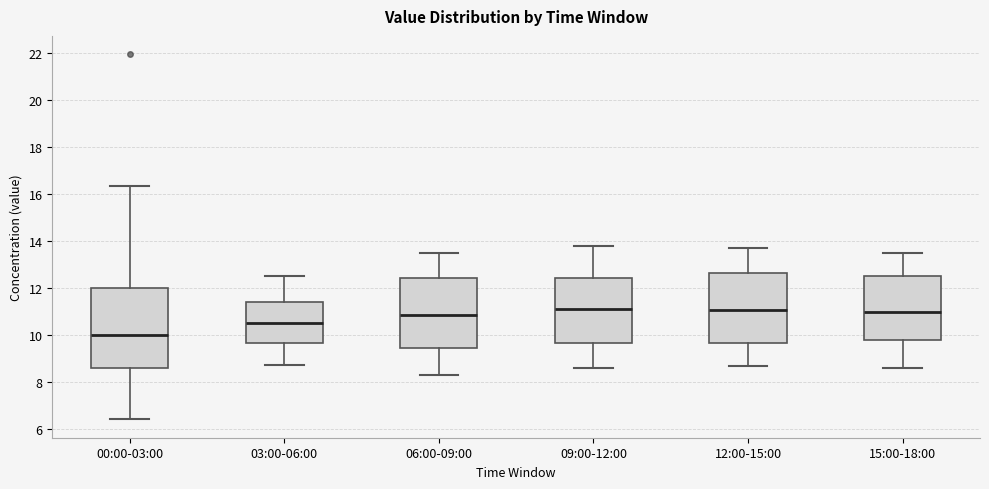

Which box is the tallest, from its lower edge to its upper edge?

00:00-03:00